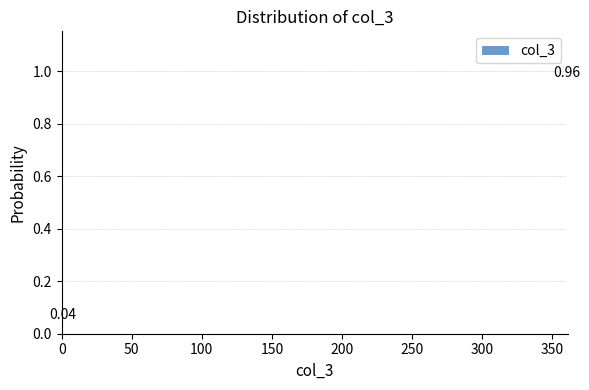

What is the average value?

0.5